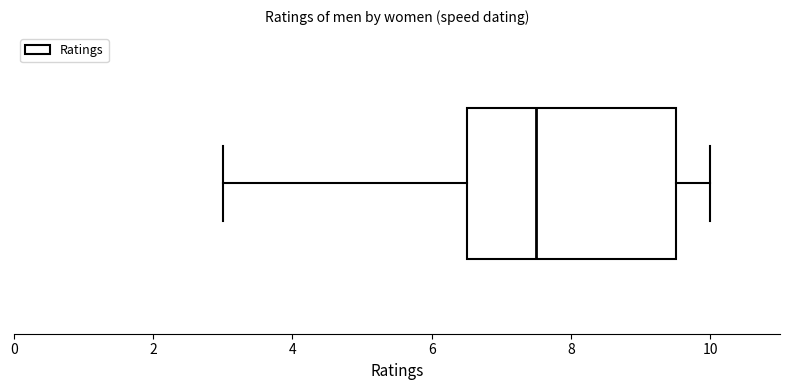

Where does the median line of the box sit on the x-axis? The values are not printed on the chart, so give them approximately, as read against the axis.

7.6